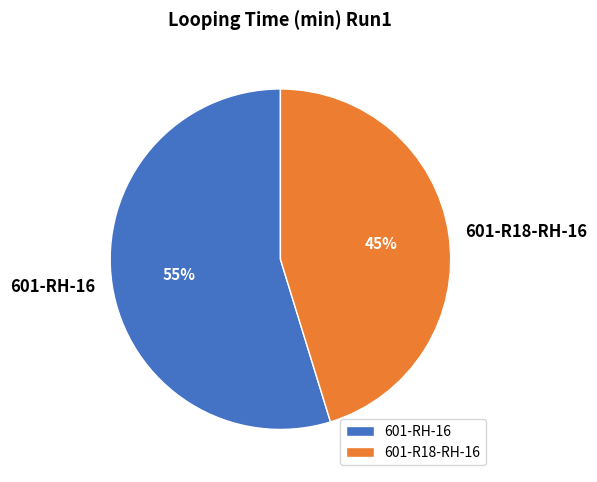

Do 601-R18-RH-16 and 601-RH-16 together represent more than half of the pie?

Yes